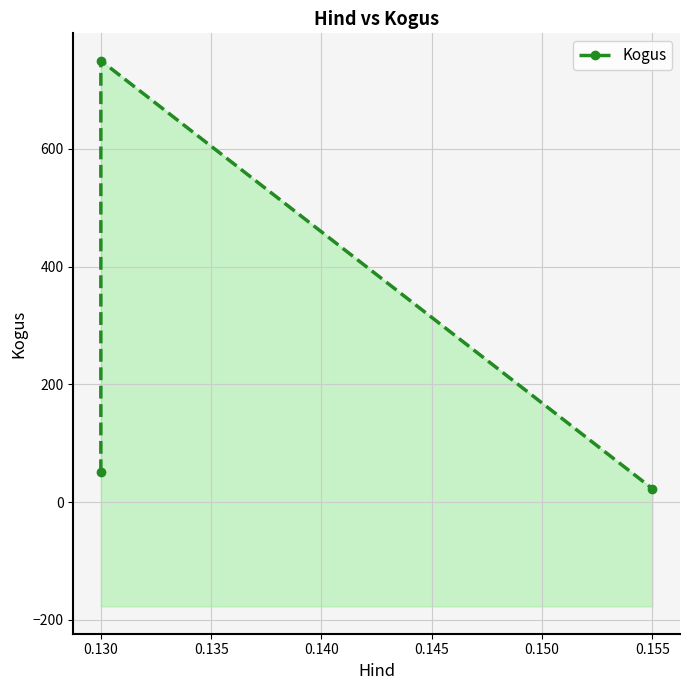

What is the change in value from 0.125 to 0.130?

+699